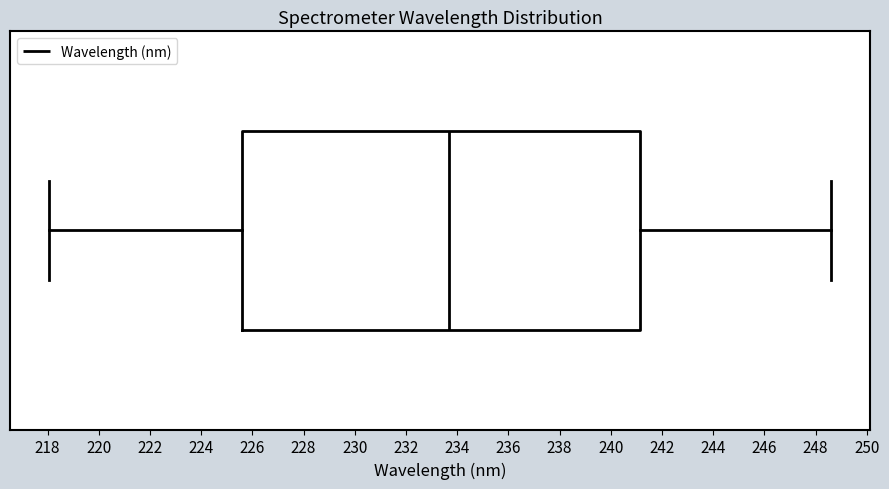

Where is the right edge of the box on the x-axis? The values are not printed on the chart, so give them approximately, as read against the axis.

241.2